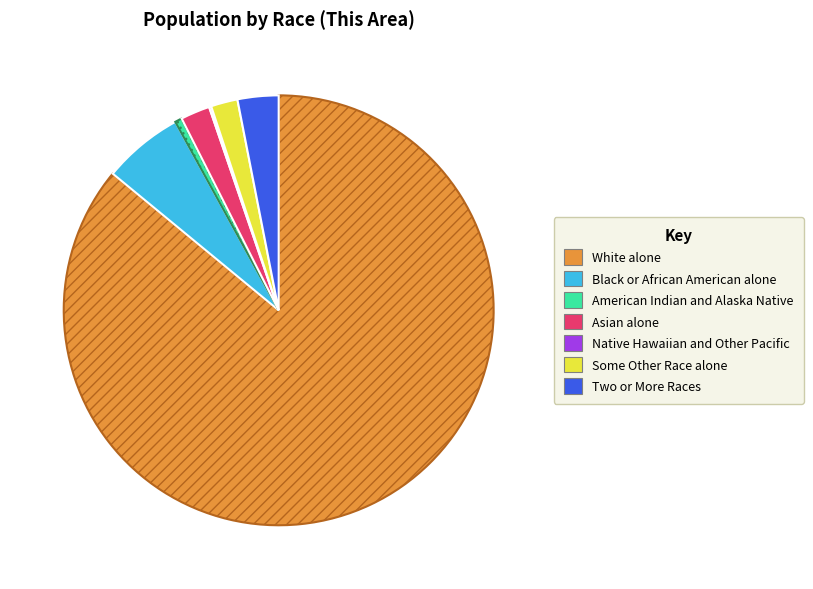

Between Two or More Races and White alone, which is larger?

White alone